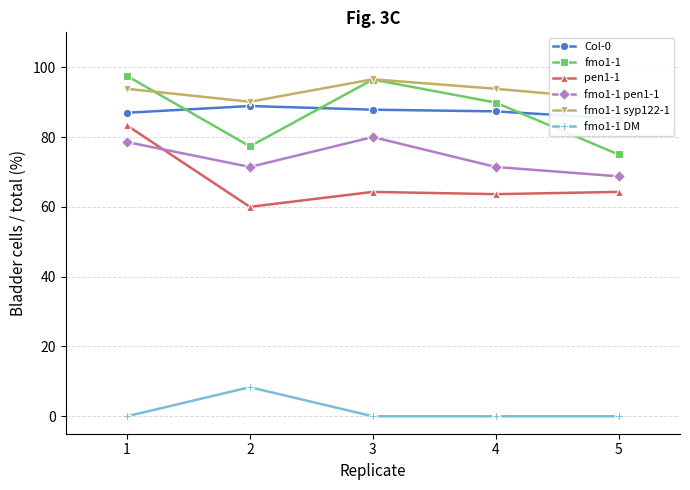

Which category has the highest value across all series?

1